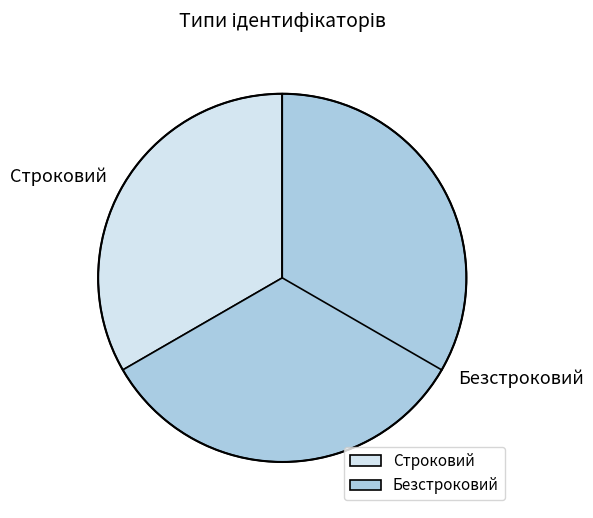

Which slice is the largest?

Безстроковий